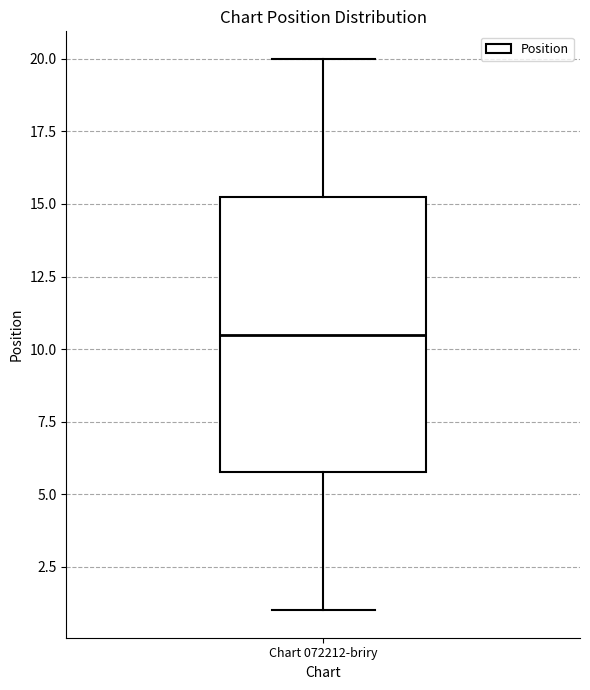

Read this box plot against the y-axis: the position of the median line, the range covered by the box, and the ends of both whiskers. The values are not printed on the chart, so give them approximately, as read against the axis.

median 10.5, box 6.0 to 15.5, whiskers 1.0 to 20.0